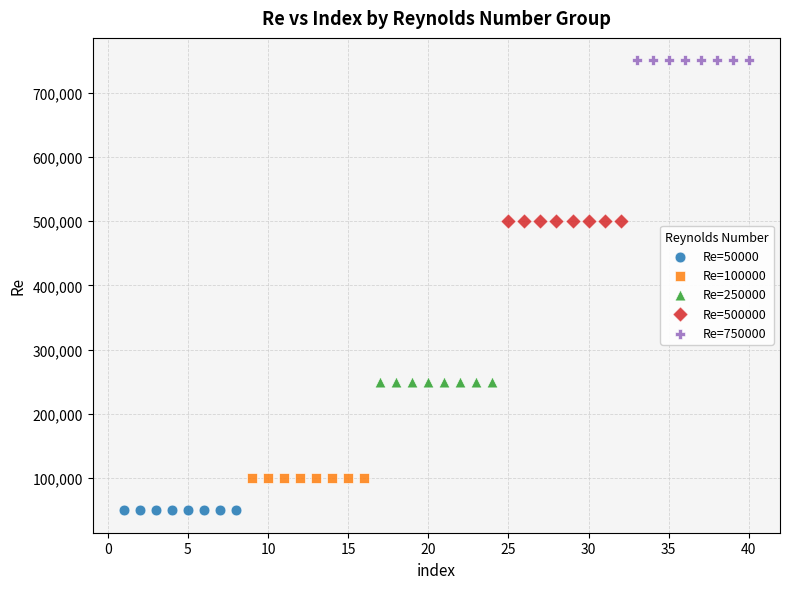

What are all the series names shown in the legend?

Re=50000, Re=100000, Re=250000, Re=500000, Re=750000